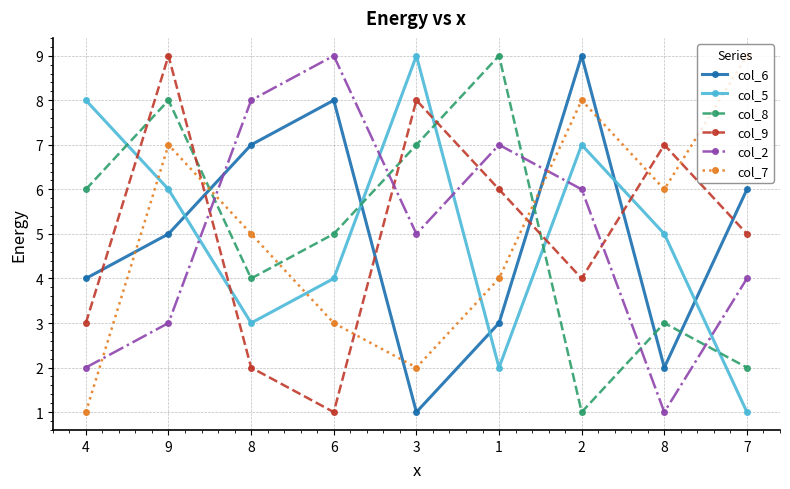

What are all the series names shown in the legend?

col_6, col_5, col_8, col_9, col_2, col_7